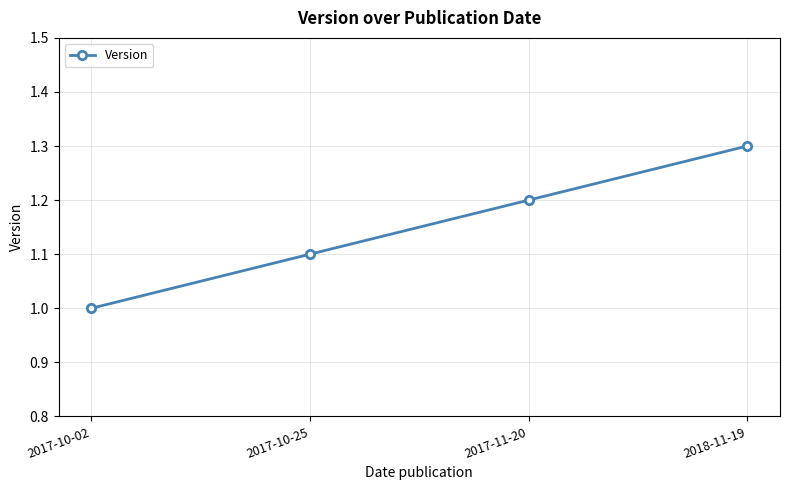

What is the ratio of the value at 2018-11-19 to the value at 2017-10-02?

1.3